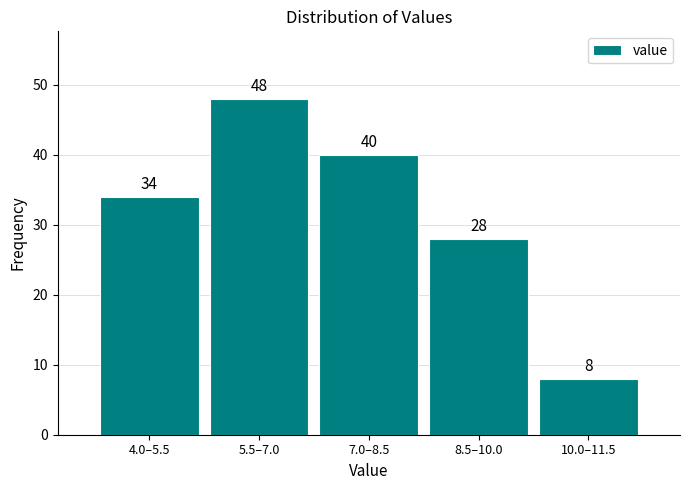

Reading left to right, what are all the values shown in this chart?

34	48	40	28	8